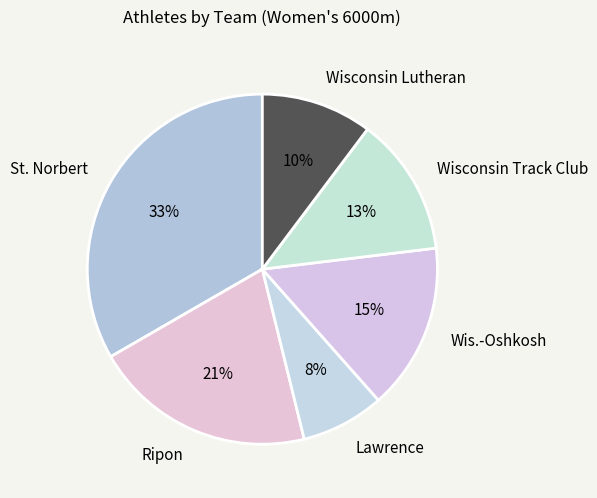

Which category has the smallest portion of the pie?

Lawrence